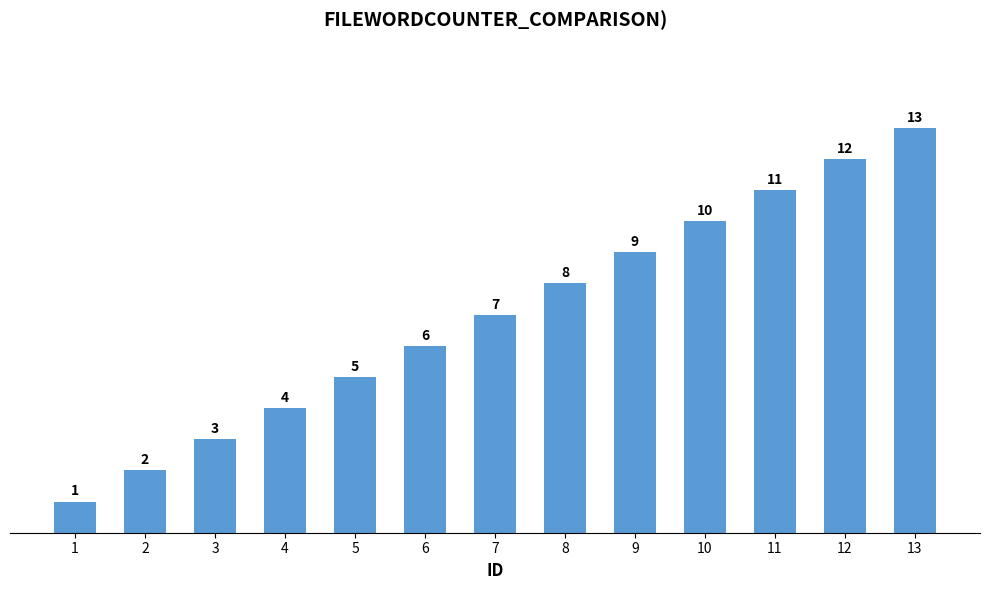

The chart shows a value of 23 at 13. True or false?

False